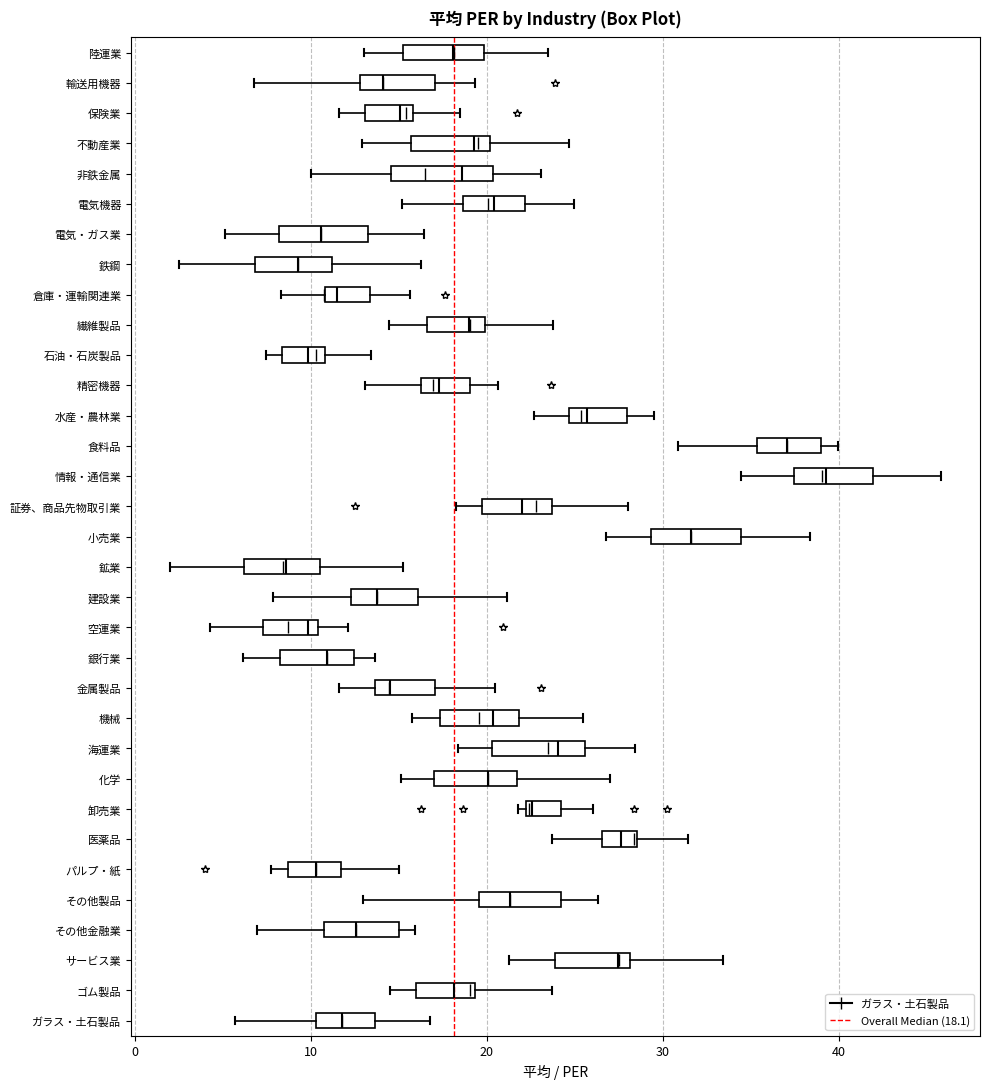

Which box has the furthest to the right median line?

情報・通信業